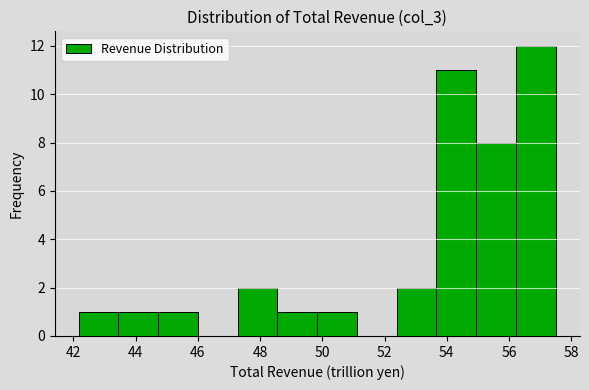

How tall is the bar that spans 52.4 to 53.6 on the x-axis? Neither the bar edges nor the heights are printed on the chart, so give them approximately, as read against the axes.

2